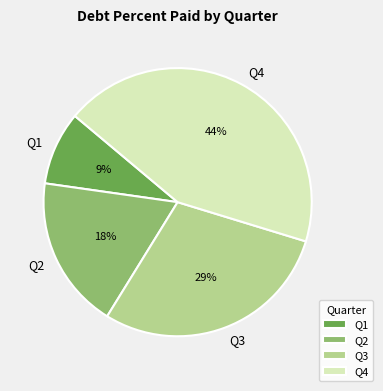

Which has a higher value, Q2 or Q3?

Q3